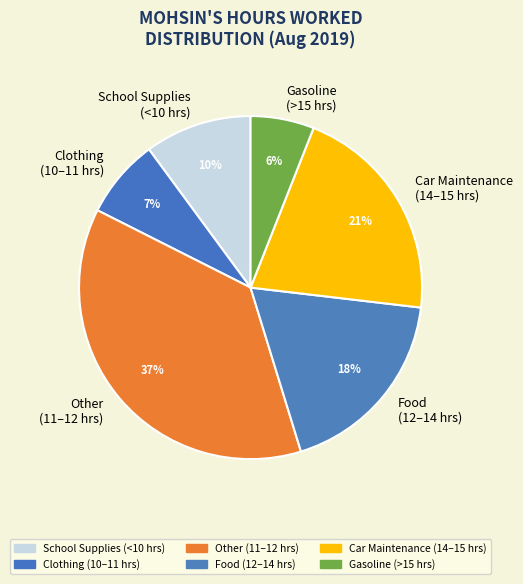

Is the sum of Food (12–14 hrs) and Gasoline (>15 hrs) greater than half?

No